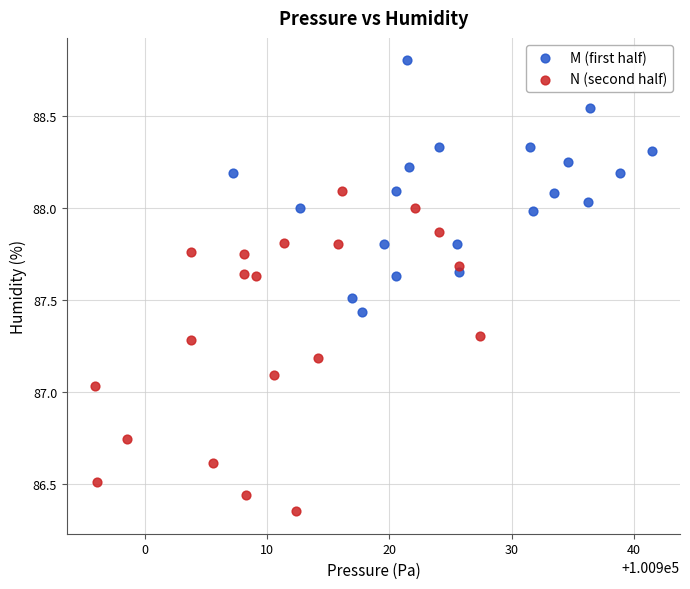

Which series has the largest Y range (max minus min)?

N (second half)